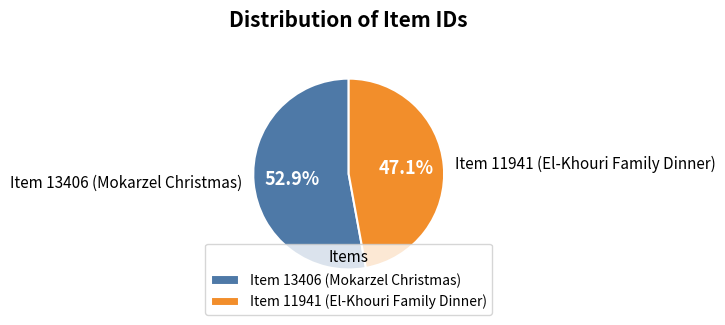

Rank the categories by value from lowest to highest.

Item 11941 (El-Khouri Family Dinner), Item 13406 (Mokarzel Christmas)